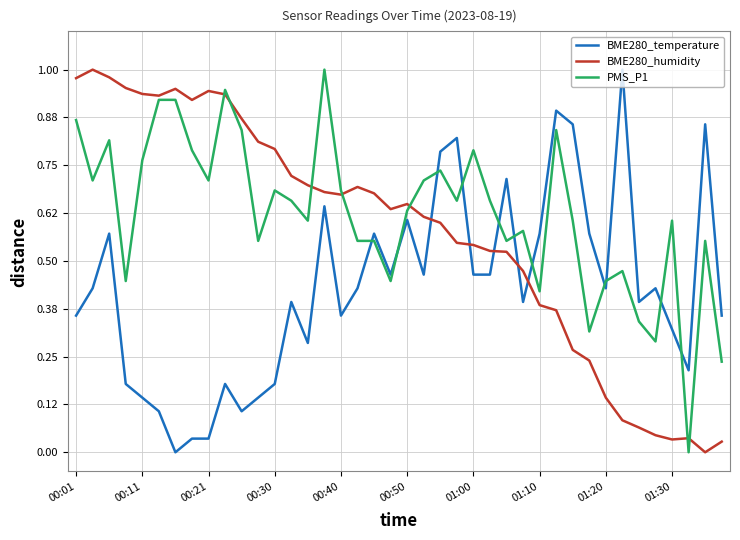

How many intersections are there between BME280_temperature and BME280_humidity?

5